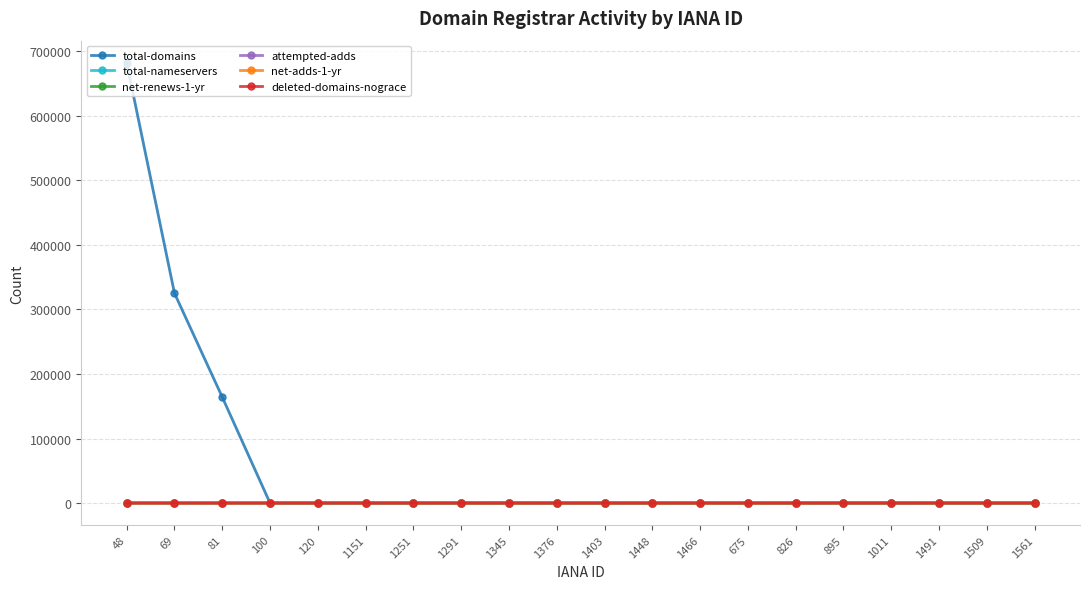

Read the net-renews-1-yr value at 81, to the nearest 5.

5